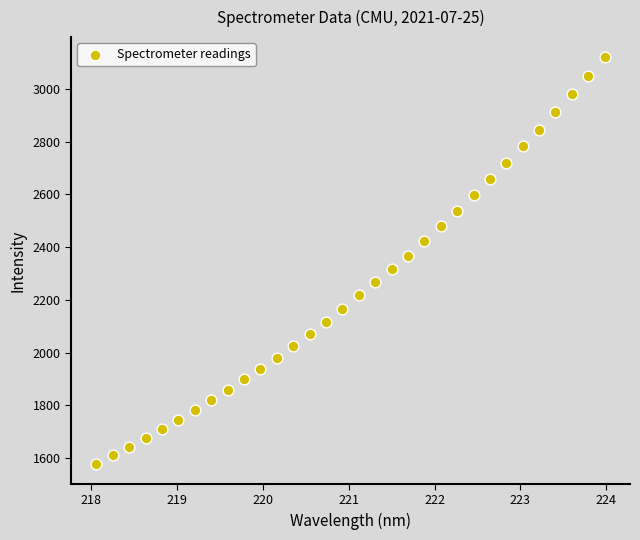

What is the range of X values (max minus min)?

5.9